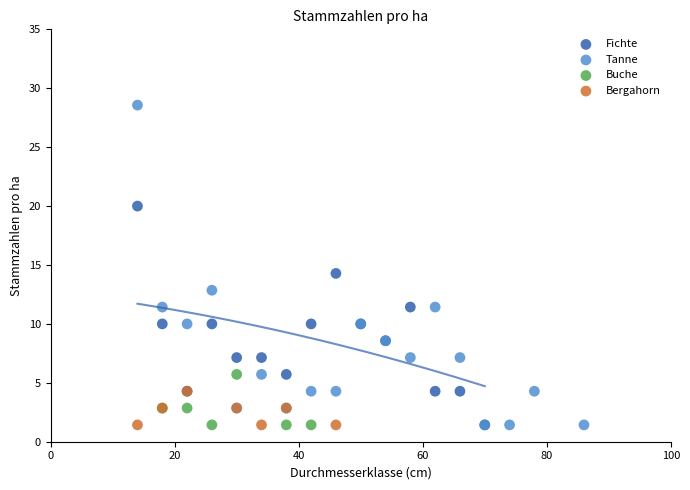

Which series has the widest spread of Y values?

Tanne